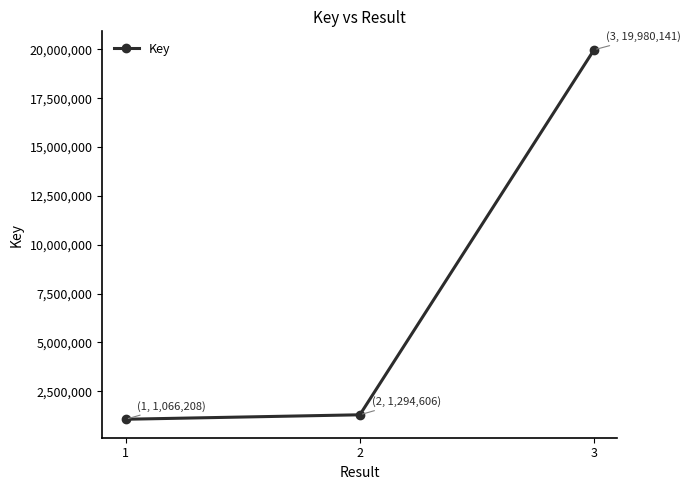

The value at 3 is 19980141. True or false?

True